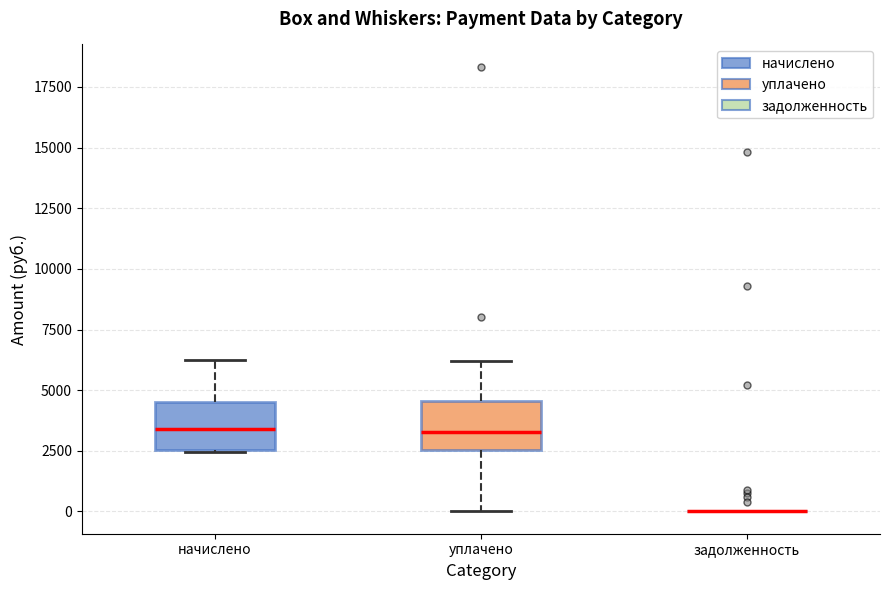

Reading left to right, transcribe this box plot: for each box, give where its median line is, the range the box spans, and where its two whiskers end, as read against the y-axis. The values are not printed on the chart, so give them approximately, as read against the axis.

начислено: median 3500, box 2500 to 4500, whiskers 2500 to 6000
уплачено: median 3500, box 2500 to 4500, whiskers 0 to 6000
задолженность: box collapsed to a line at 0, whiskers 0 to 0